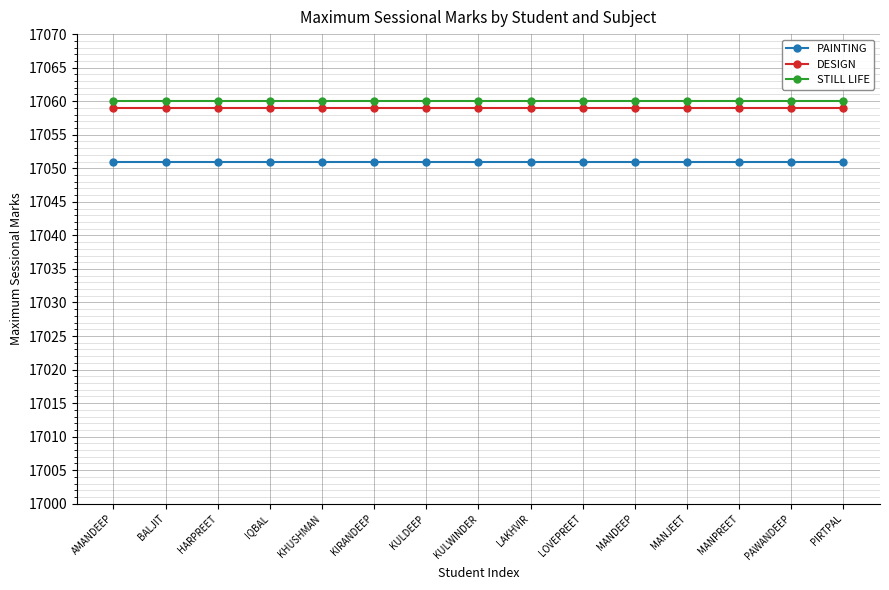

At how many categories does at least one series exceed 17051?

15